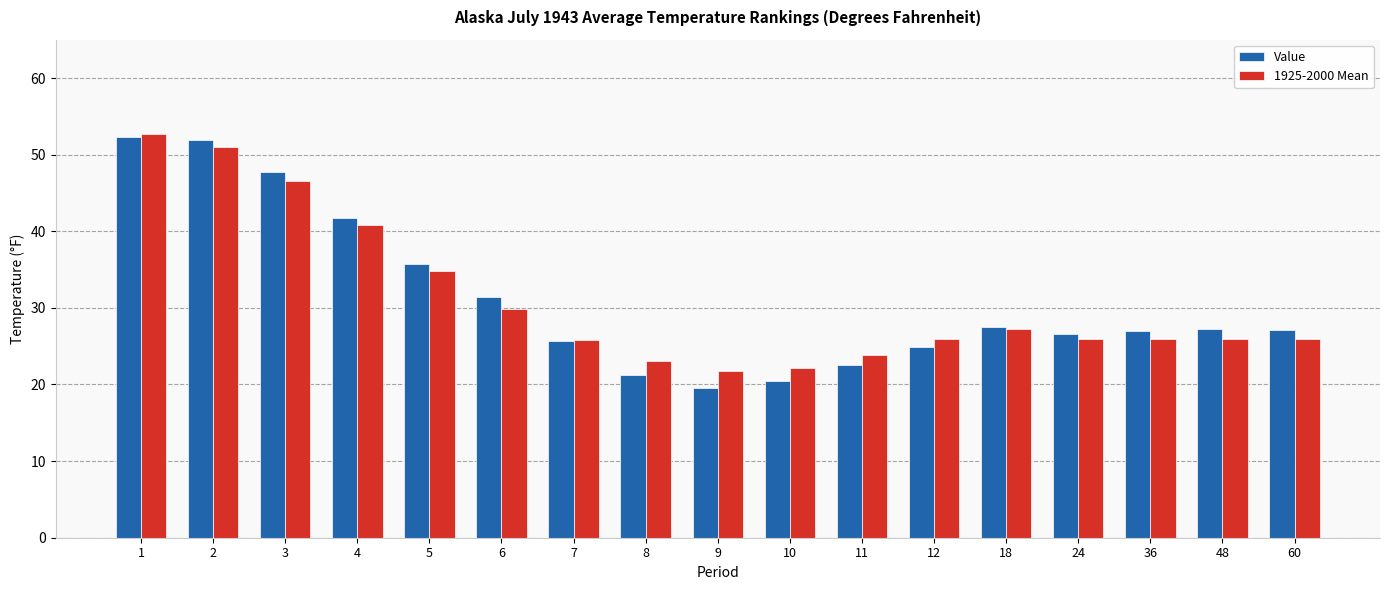

How many data points does each series have?

17